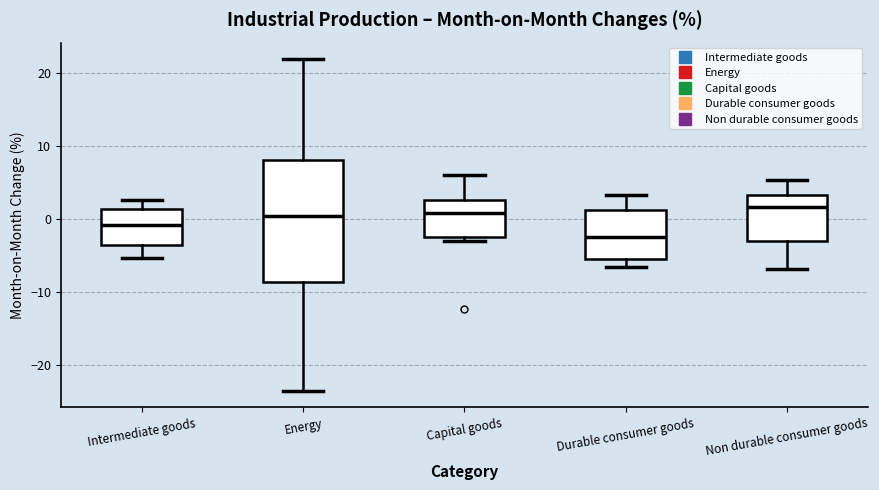

Which box's median line is the lowest?

Durable consumer goods